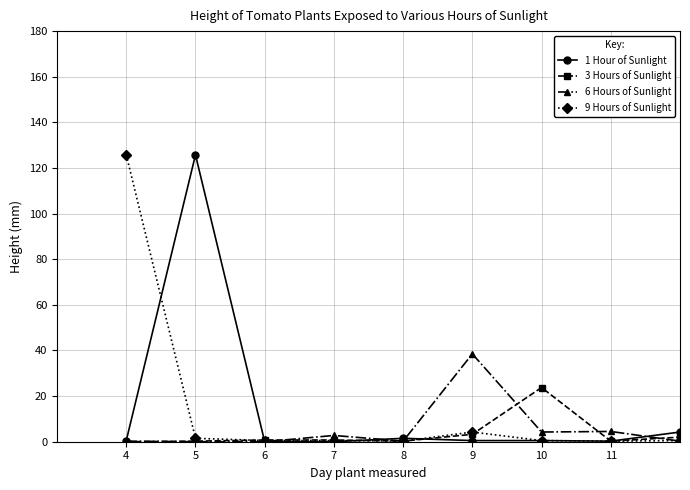

What is the difference between the second highest and second lowest values in the 6 Hours of Sunlight series?

4.5